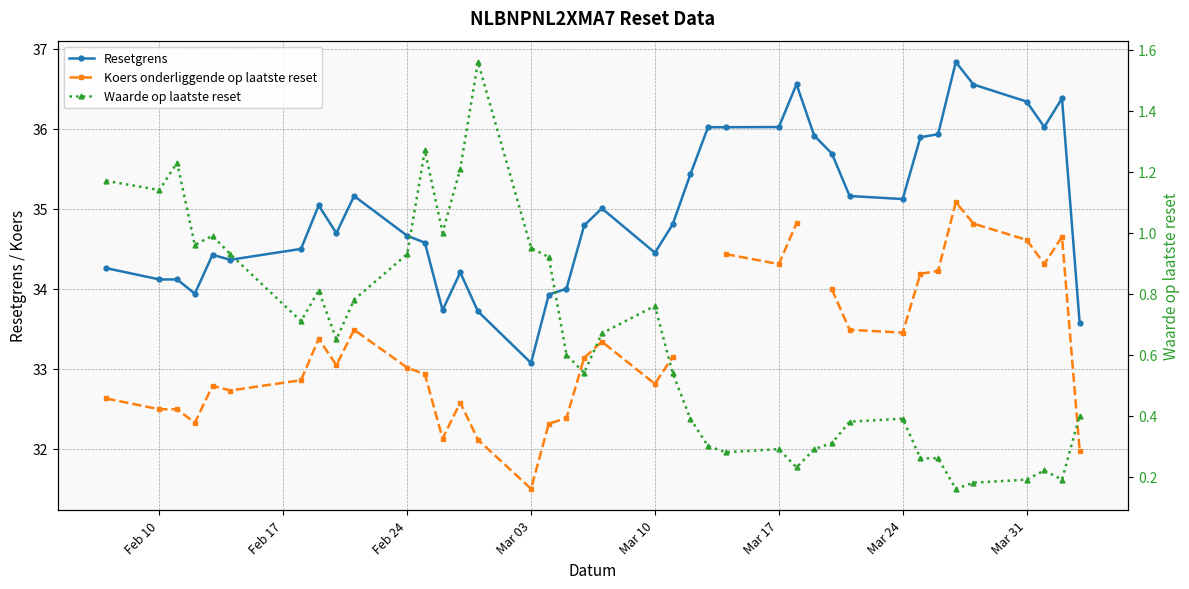

What is the highest value of the Resetgrens series?

36.8